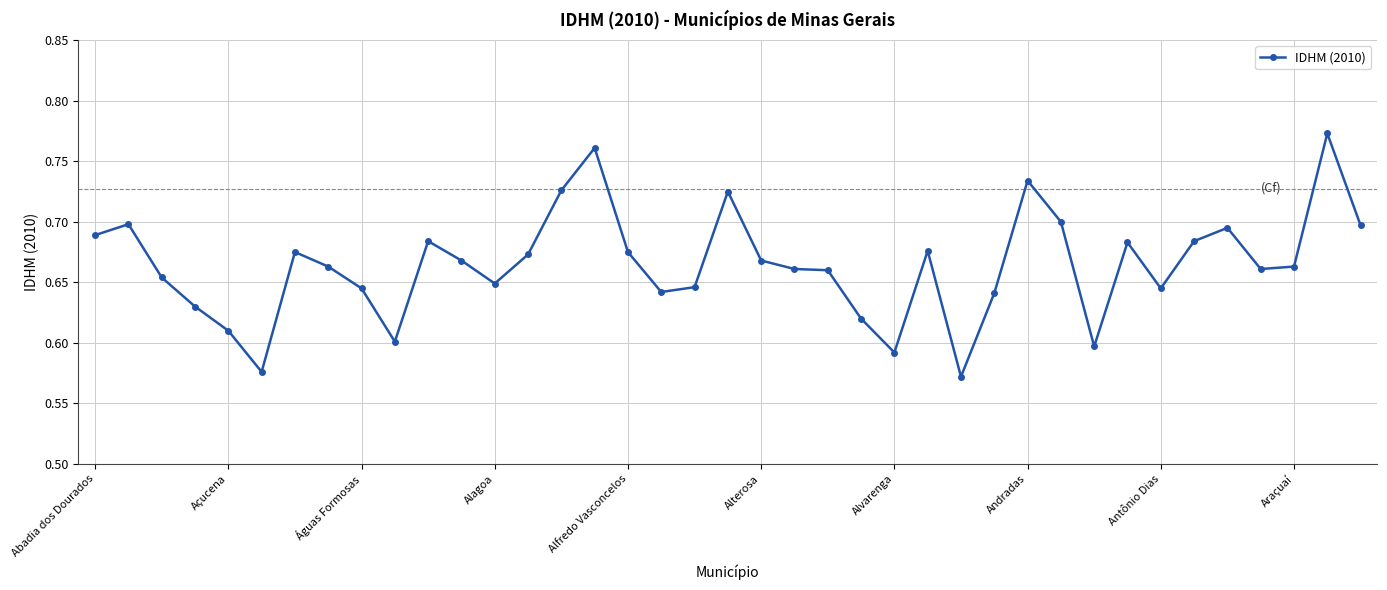

True or false: the data has more than 2 interior local peaks.

True